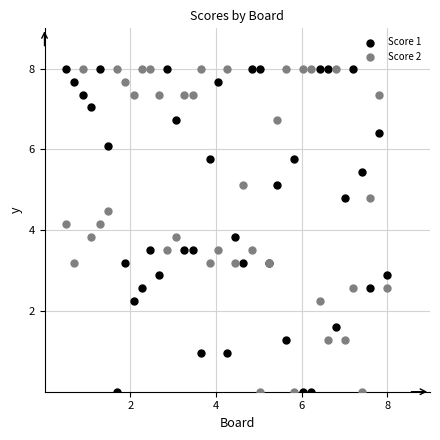

What is the X range (max minus min) for the scatter plot?

7.5